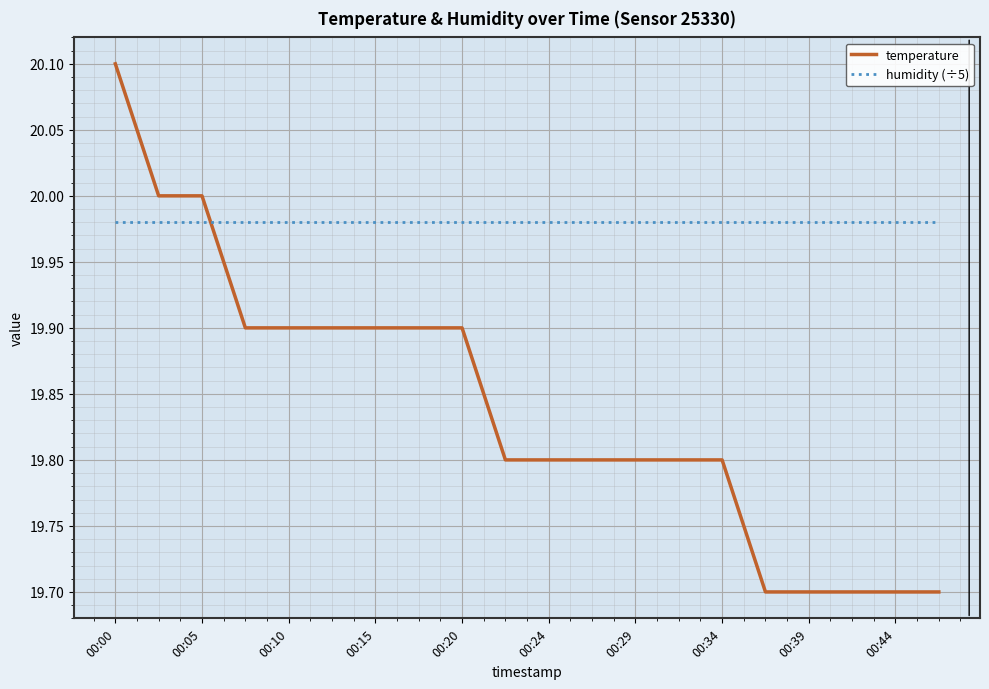

List the series in order of their overall mean, highest first.

humidity (÷5), temperature